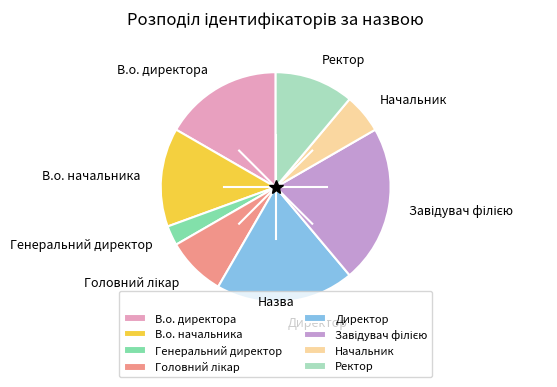

Which has a higher value, Директор or Ректор?

Директор